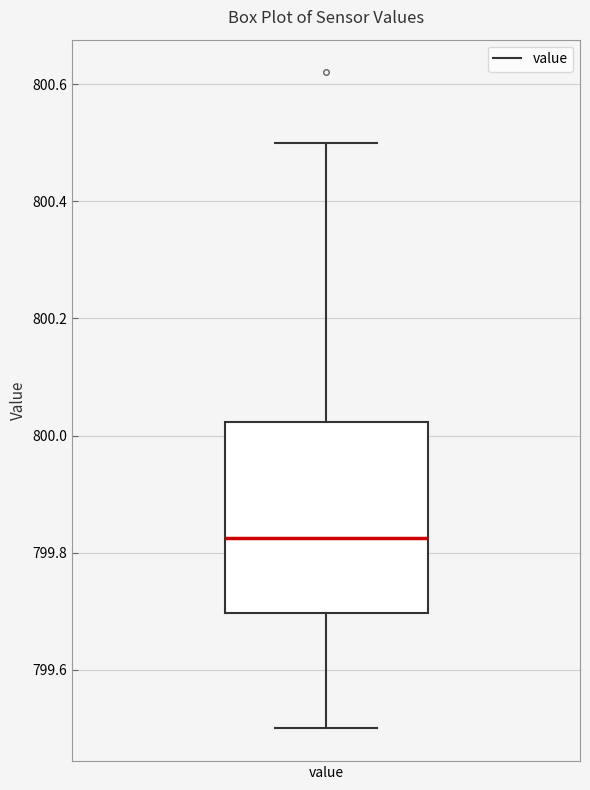

Read this box plot against the y-axis: the position of the median line, the range covered by the box, and the ends of both whiskers. The values are not printed on the chart, so give them approximately, as read against the axis.

median 799.82, box 799.70 to 800.02, whiskers 799.50 to 800.50